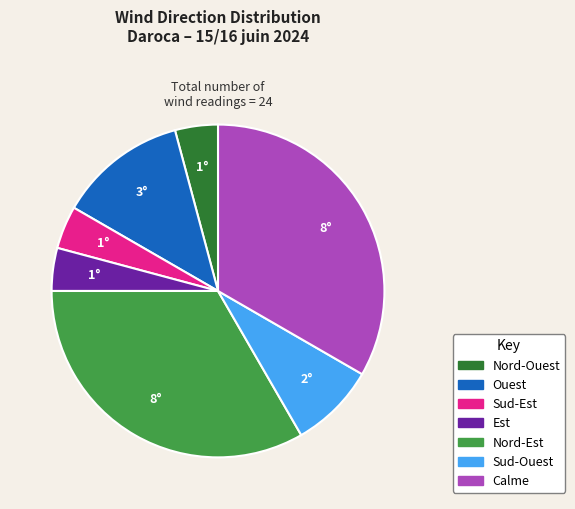

Which has a higher value, Ouest or Est?

Ouest